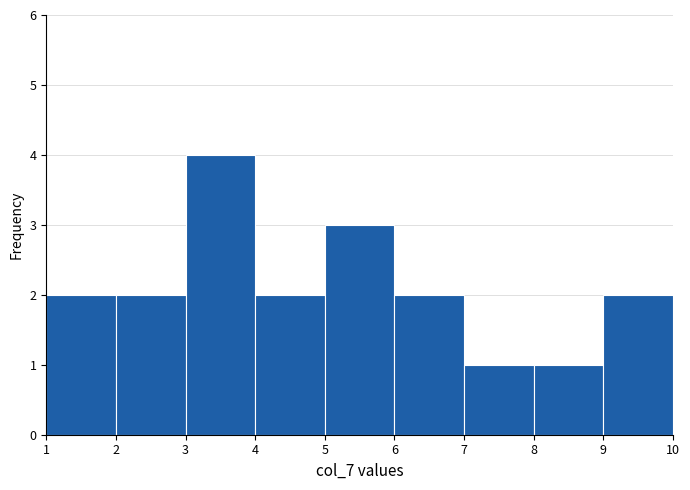

What is the height of the bar covering 4 to 5 on the x-axis? The values are not printed on the chart, so give them approximately, as read against the axis.

2